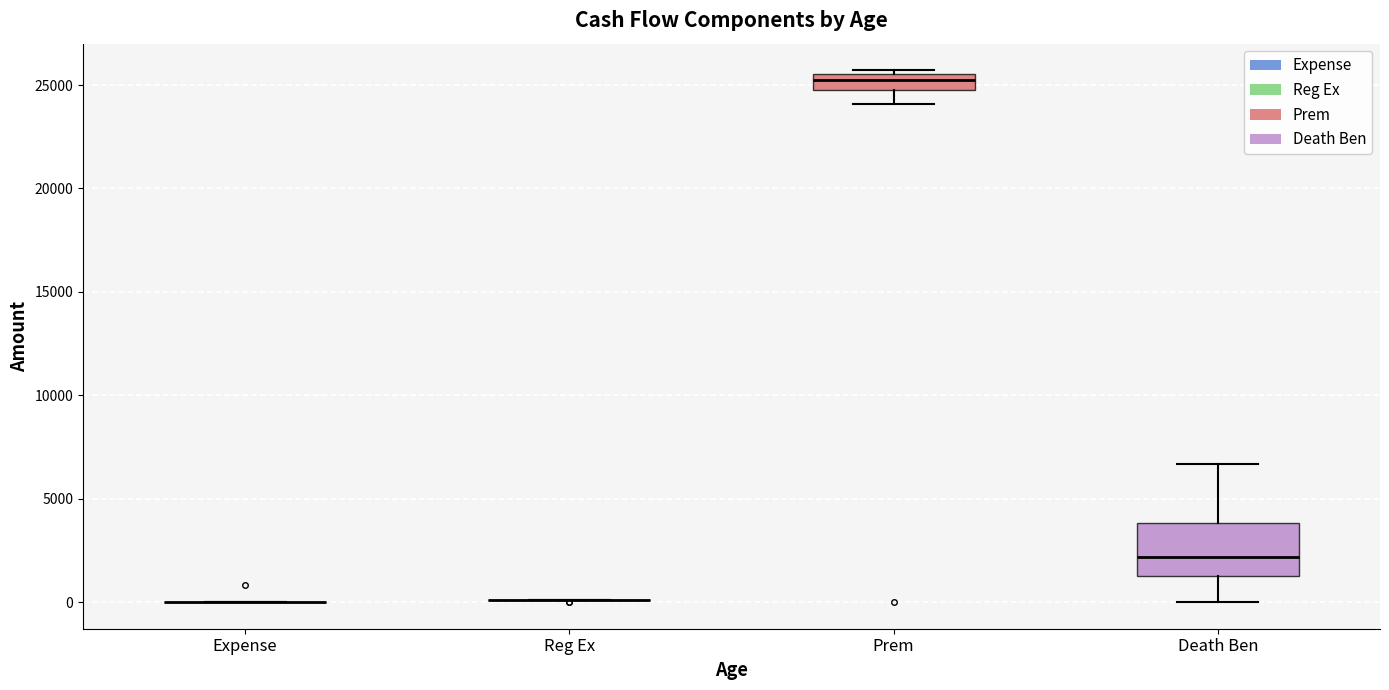

Reading left to right, transcribe this box plot: for each box, give where its median line is, the range the box spans, and where its two whiskers end, as read against the y-axis. The values are not printed on the chart, so give them approximately, as read against the axis.

Expense: box collapsed to a line at 0, whiskers 0 to 0
Reg Ex: box collapsed to a line at 0, whiskers 0 to 0
Prem: median 25500 (inside the box), box 25000 to 25500, whiskers 24000 to 25500 (just above the box's upper edge)
Death Ben: median 2000, box 1500 to 4000, whiskers 0 to 6500